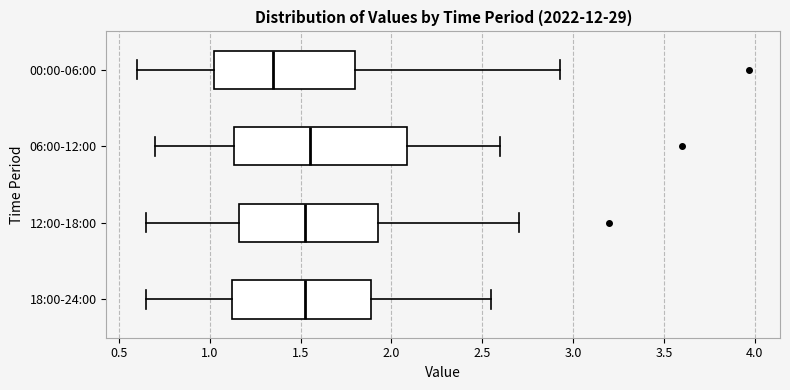

Reading bottom to top, read every box against the x-axis: the position of its median line, the range the box covers, and the ends of its whiskers. The values are not printed on the chart, so give them approximately, as read against the axis.

18:00-24:00: median 1.55, box 1.15 to 1.90, whiskers 0.65 to 2.55
12:00-18:00: median 1.55, box 1.15 to 1.95, whiskers 0.65 to 2.70
06:00-12:00: median 1.55, box 1.15 to 2.10, whiskers 0.70 to 2.60
00:00-06:00: median 1.35, box 1.05 to 1.80, whiskers 0.60 to 2.95